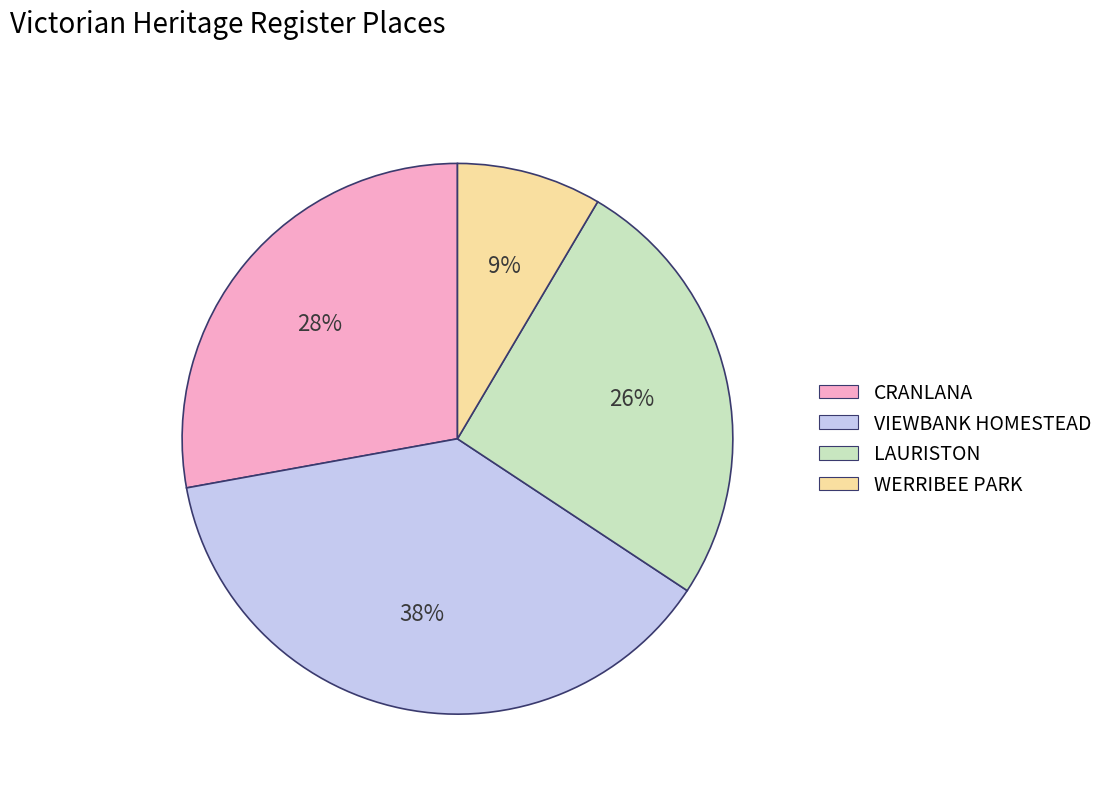

Is there a majority slice in this chart?

No